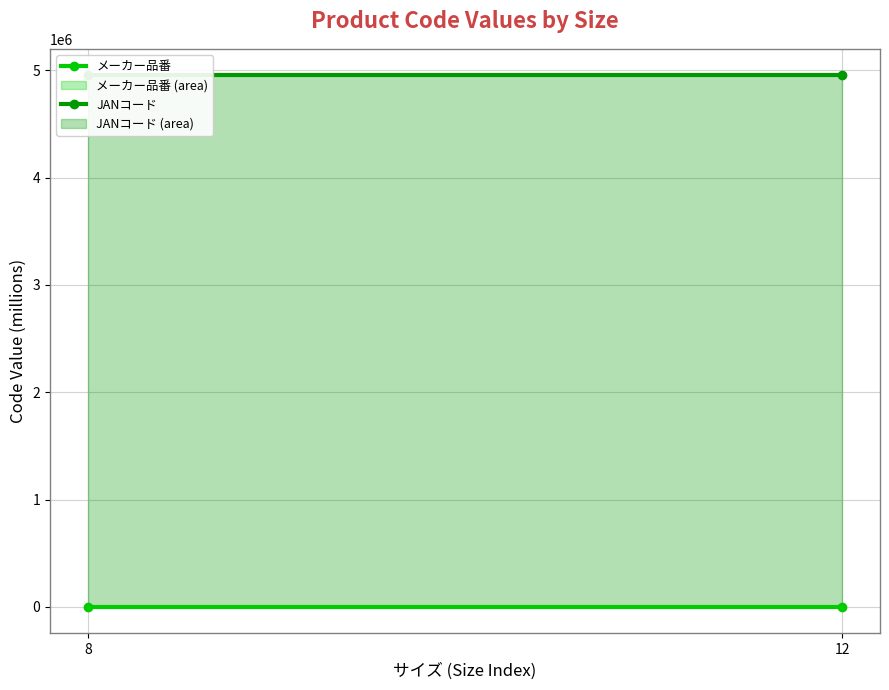

How many lines are shown in the chart?

2